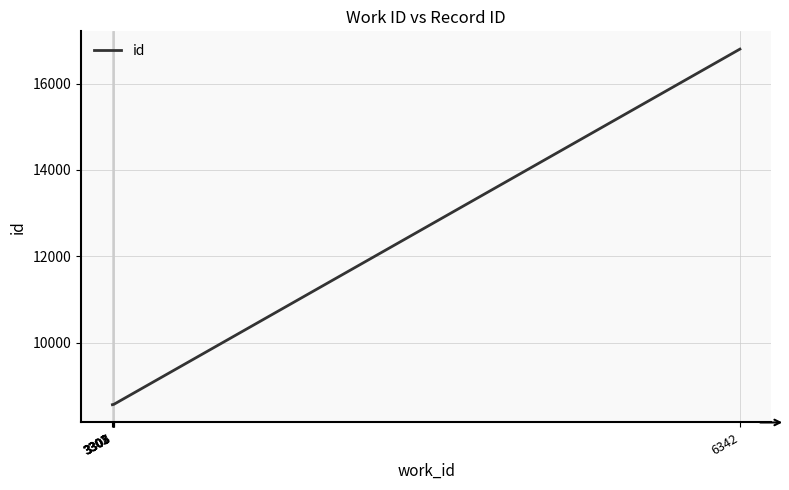

What is the change in value from 3303 to 3308?

+6